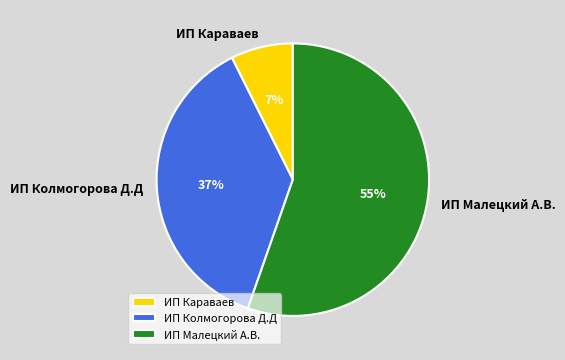

Between ИП Малецкий А.В. and ИП Караваев, which is larger?

ИП Малецкий А.В.